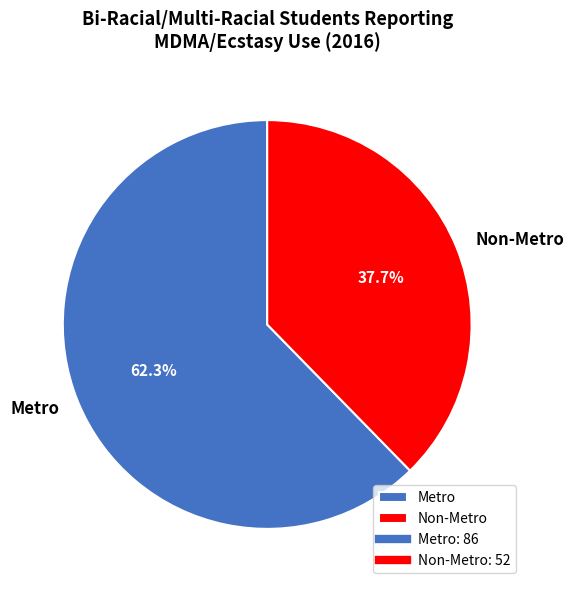

True or false: Non-Metro accounts for 27% of the total.

False